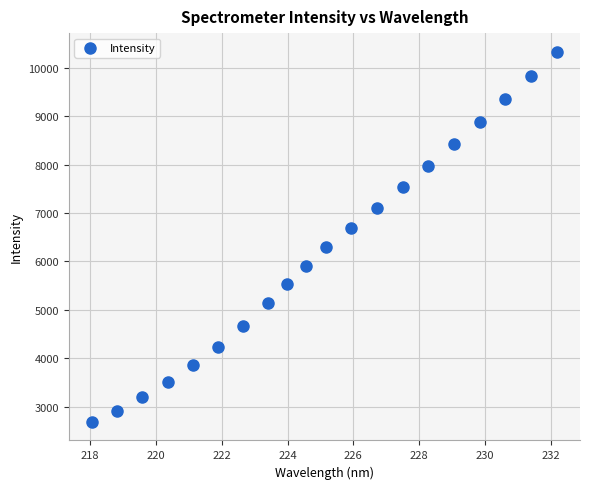

What is the range of Y values (max minus min)?

7645.8